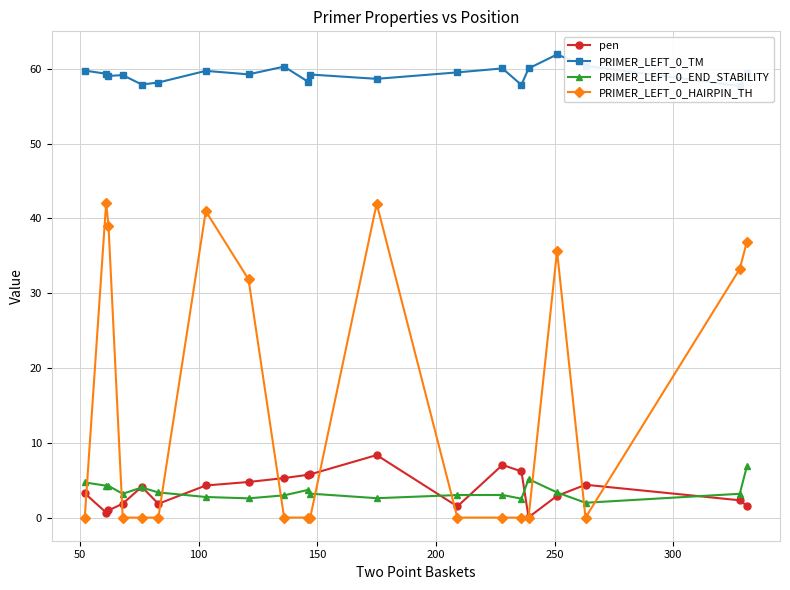

Is this an area chart (filled region under the line)?

No